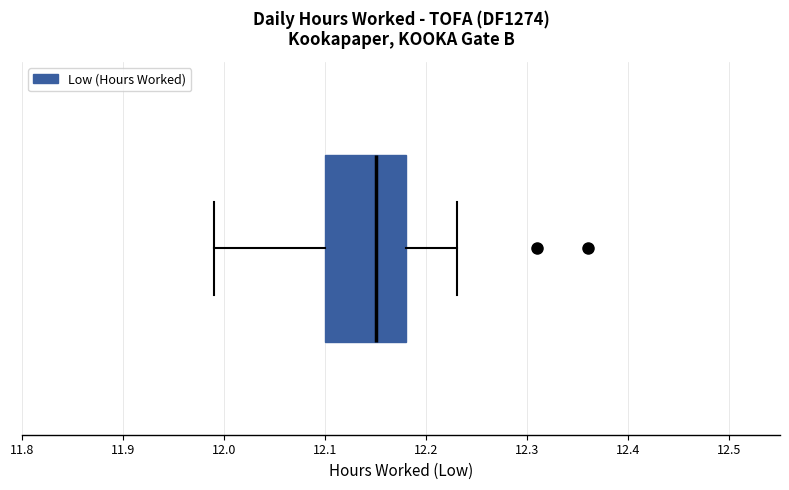

Transcribe this box plot: give where the median line is, the range the box spans, and where the two whiskers end, as read against the x-axis. The values are not printed on the chart, so give them approximately, as read against the axis.

median 12.15, box 12.10 to 12.18, whiskers 11.99 to 12.23